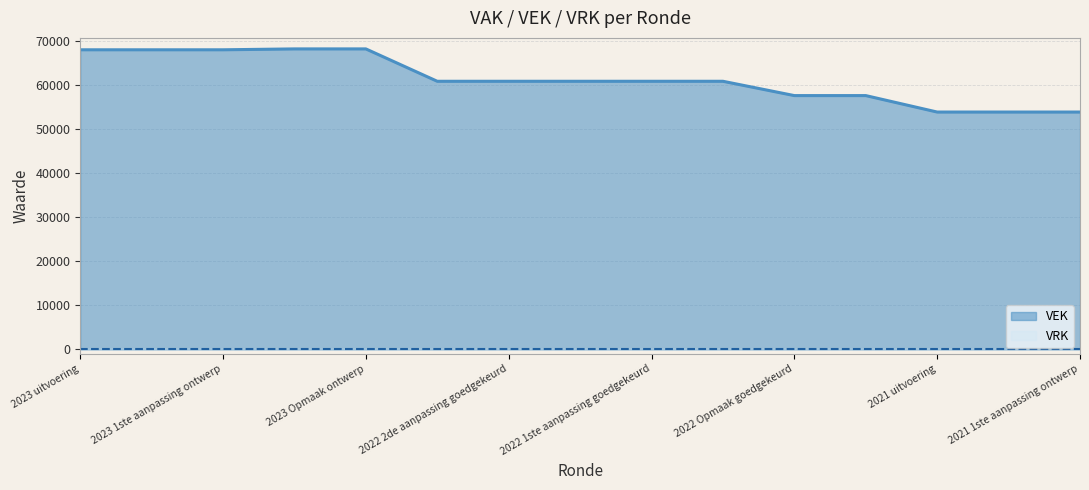

Which category has the lowest value across all series?

2021 uitvoering